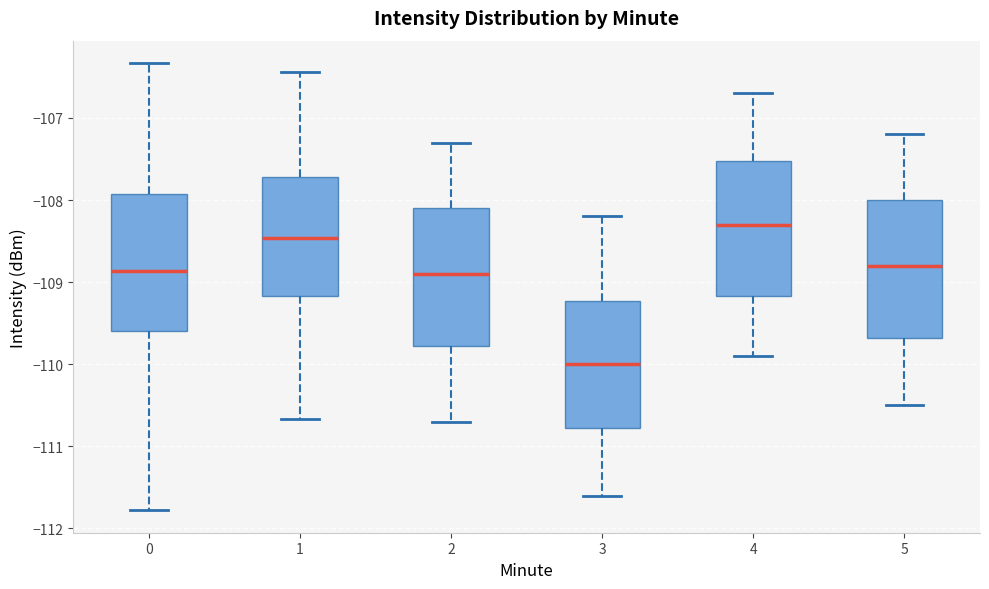

Reading left to right, transcribe this box plot: for each box, give where its median line is, the range the box spans, and where its two whiskers end, as read against the y-axis. The values are not printed on the chart, so give them approximately, as read against the axis.

0: median -108.9, box -109.6 to -107.9, whiskers -111.8 to -106.3
1: median -108.5, box -109.2 to -107.7, whiskers -110.7 to -106.4
2: median -108.9, box -109.8 to -108.1, whiskers -110.7 to -107.3
3: median -110.0, box -110.8 to -109.2, whiskers -111.6 to -108.2
4: median -108.3, box -109.2 to -107.5, whiskers -109.9 to -106.7
5: median -108.8, box -109.7 to -108.0, whiskers -110.5 to -107.2